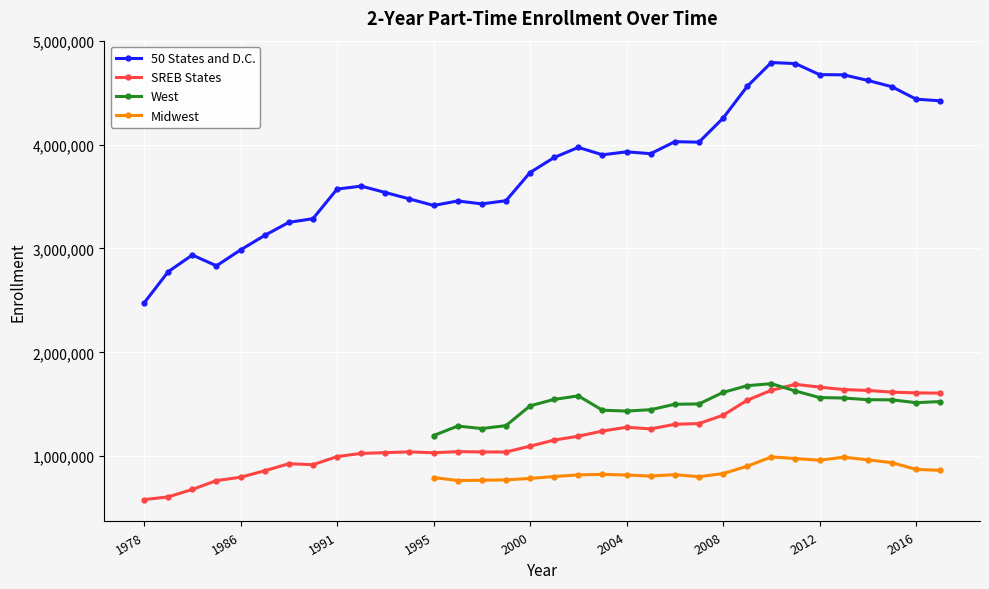

True or false: SREB States and 50 States and D.C. intersect in this chart.

False